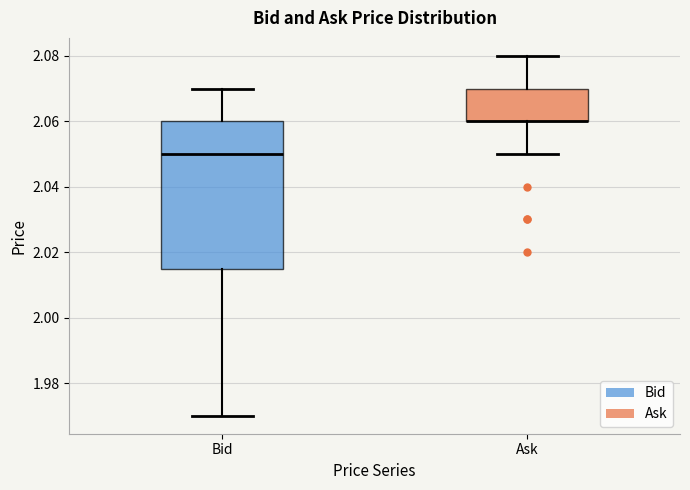

Reading left to right, read every box against the y-axis: the position of its median line, the range the box covers, and the ends of its whiskers. The values are not printed on the chart, so give them approximately, as read against the axis.

Bid: median 2.050, box 2.016 to 2.060, whiskers 1.970 to 2.070
Ask: median 2.060 (drawn on the box's lower edge), box 2.060 to 2.070, whiskers 2.050 to 2.080